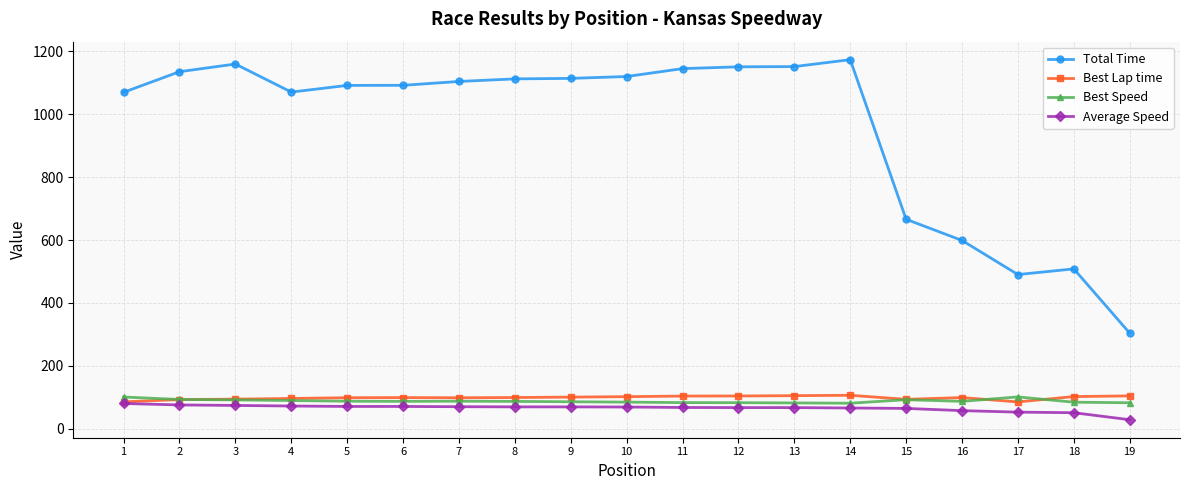

What is the sum of the Best Speed values at 10 and 9?

169.4